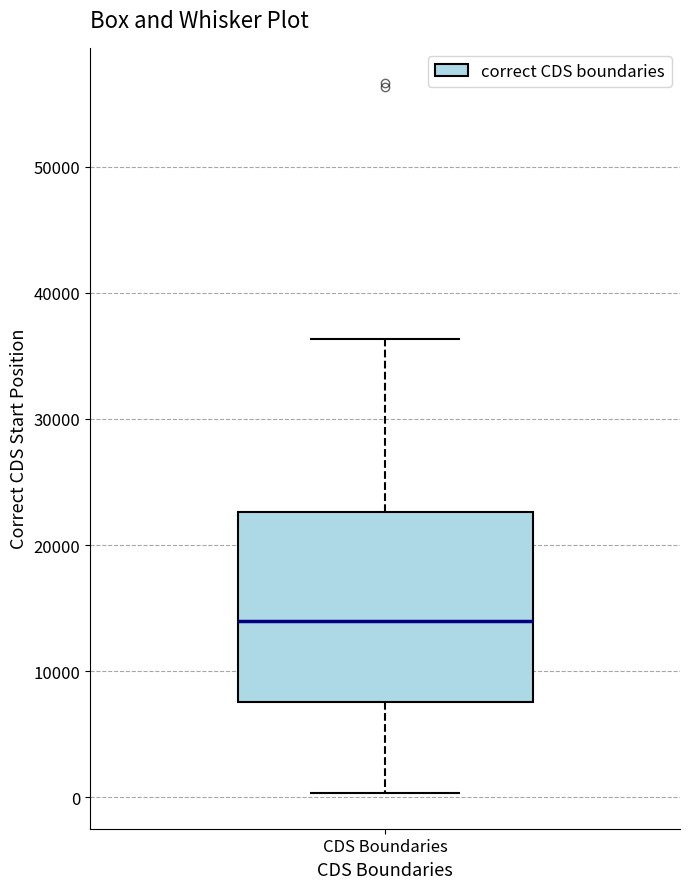

Where does the median line of the box for CDS Boundaries sit on the y-axis? The values are not printed on the chart, so give them approximately, as read against the axis.

14000